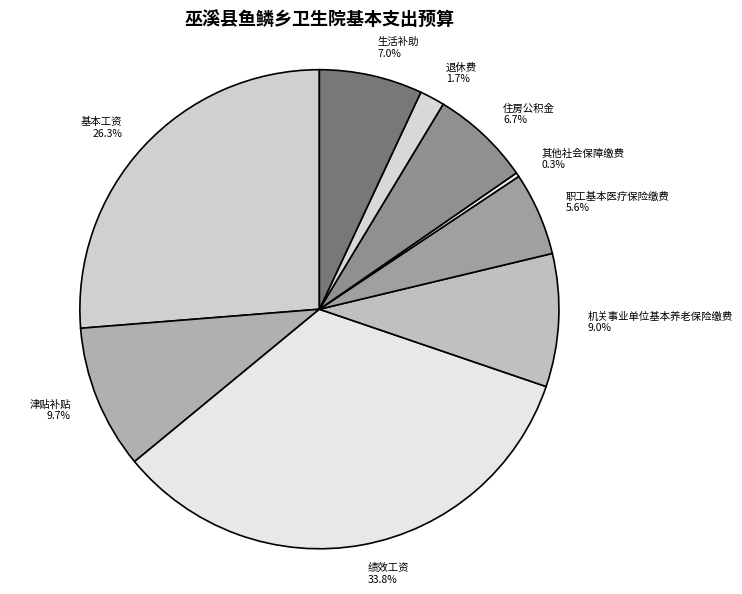

What percentage do 其他社会保障缴费 and 职工基本医疗保险缴费 together represent?

5.9%